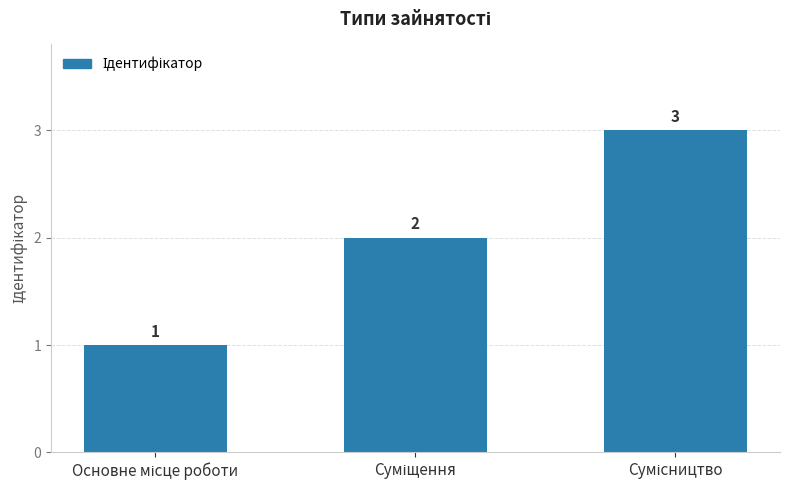

What is the greatest value displayed?

3